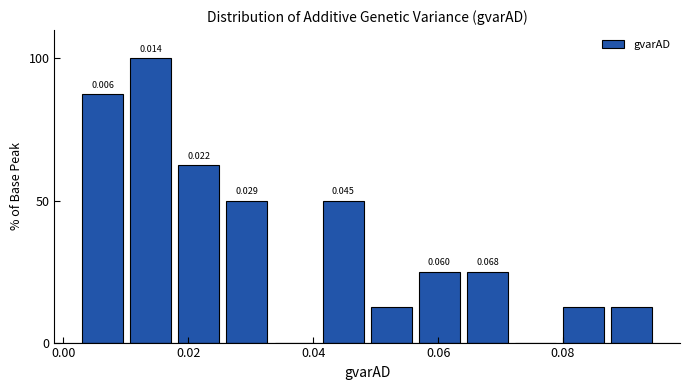

Around what value on the x-axis is the tallest bar? Give the approximate position of its centre, as read against the axis.

0.014